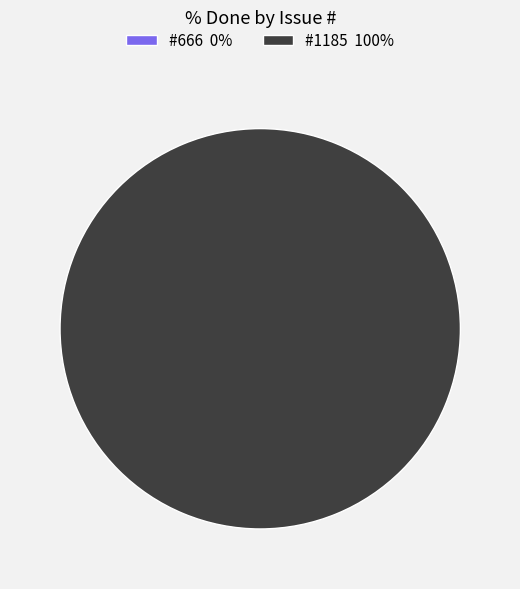

Which has a higher value, 1185 or 666?

1185